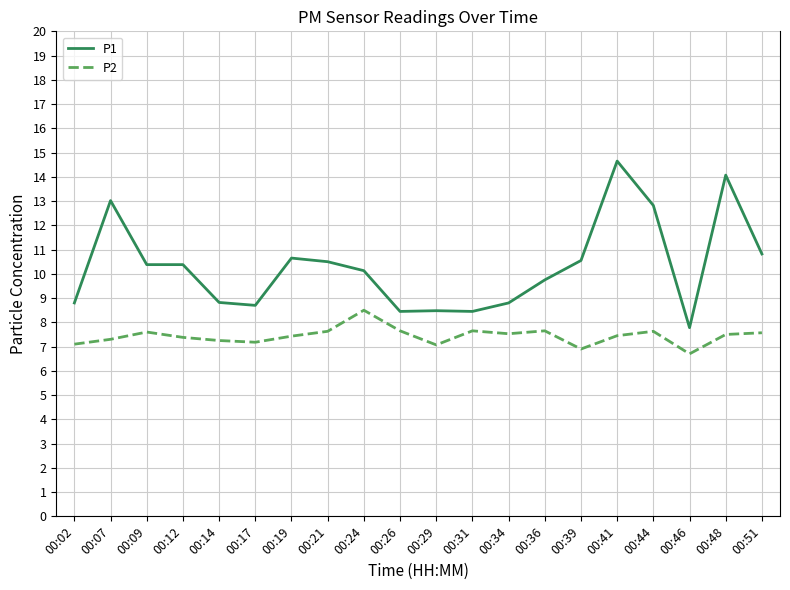

What is the spread (max minus min) of values at 00:26?

0.8